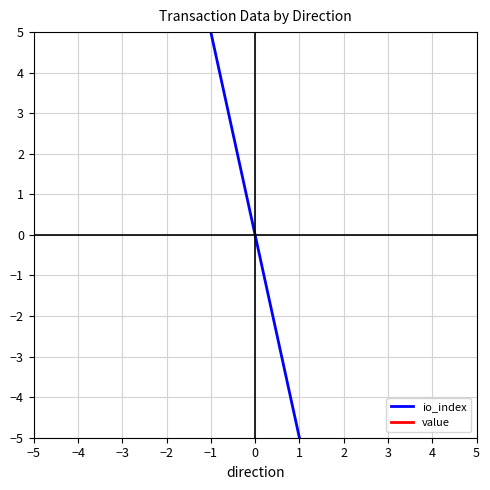

Does the chart have visible grid lines?

Yes